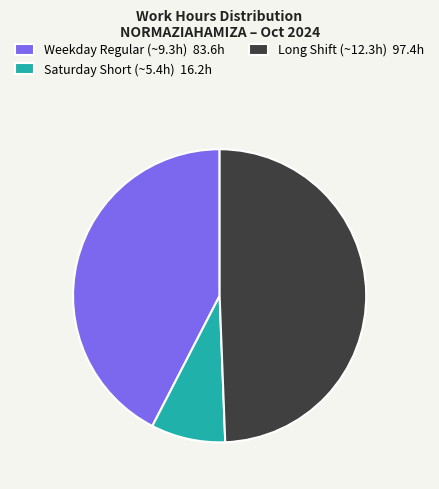

Approximately how many times larger is the value at Long Shift (~12.3h) 97.4h compared to Weekday Regular (~9.3h) 83.6h?

1.2